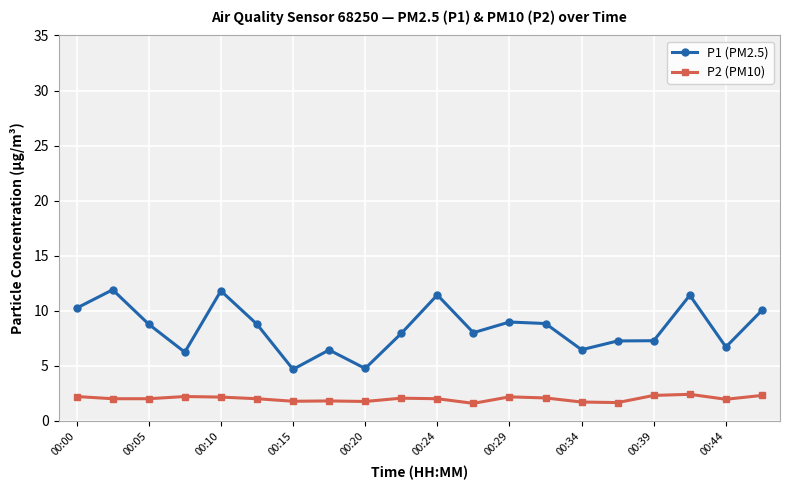

Which series has the widest spread of values?

P1 (PM2.5)